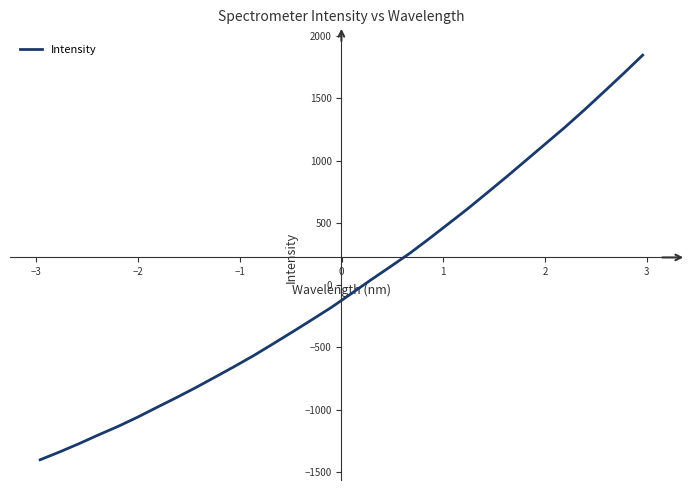

What is the maximum value shown in the chart?

1846.4